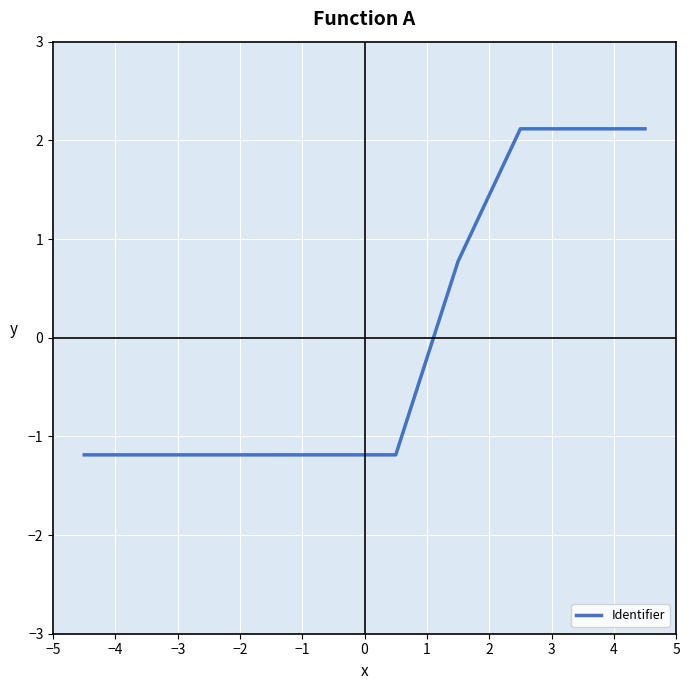

What is the minimum value shown in the chart?

-1.2